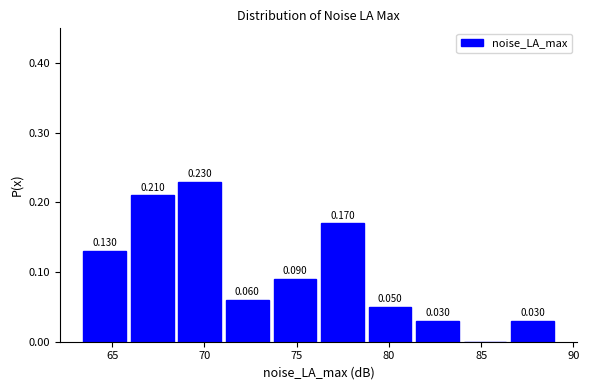

Over which range of the x-axis is the bar tallest?

68.5 to 71.0